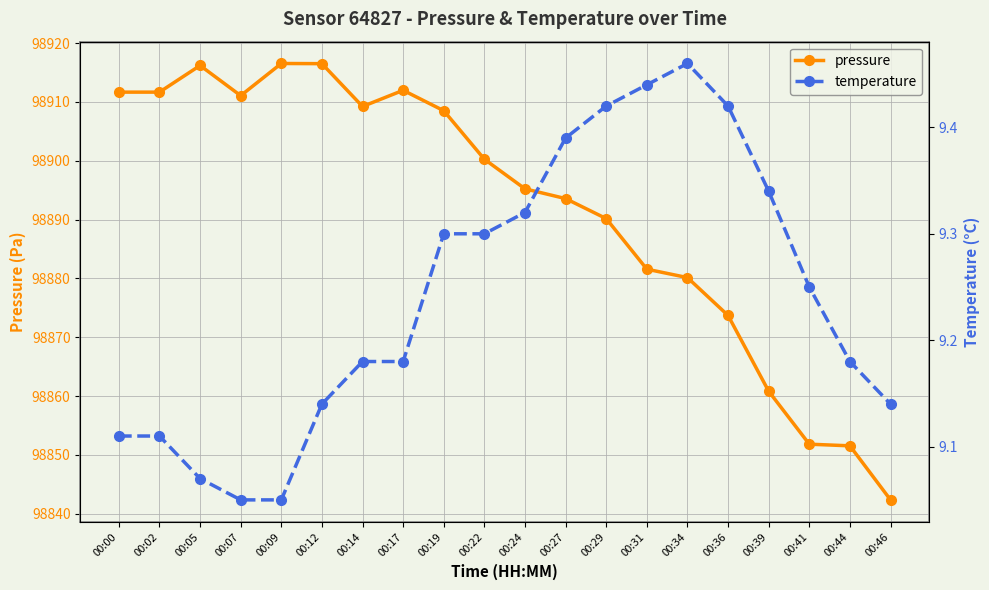

What is the spread (max minus min) of values at 00:41?

98842.6